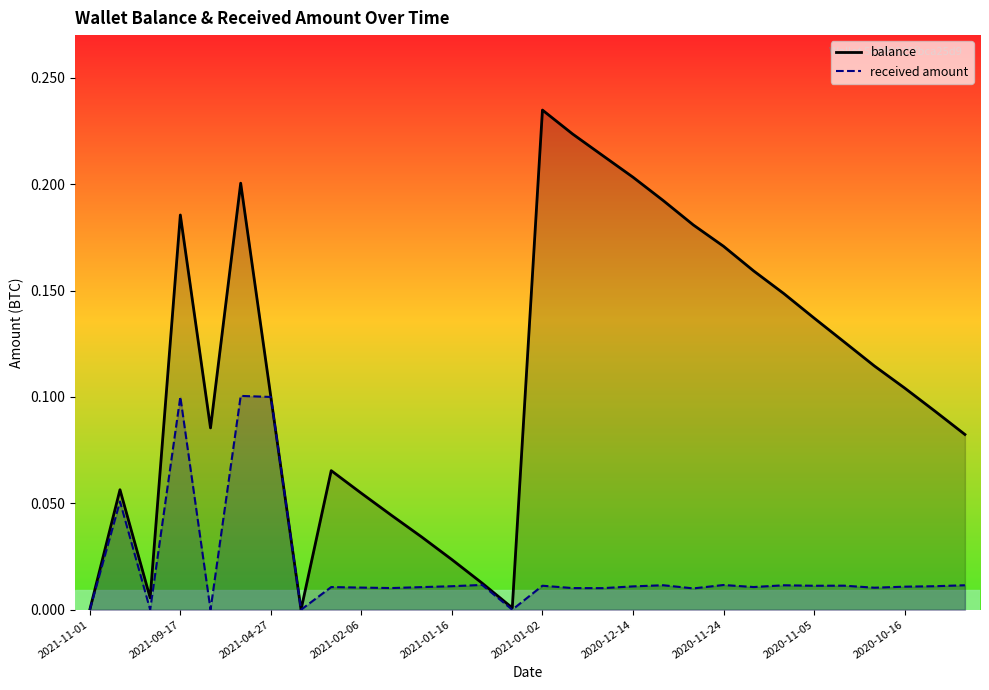

At which category does the chart reach its minimum across all series?

2021-11-01